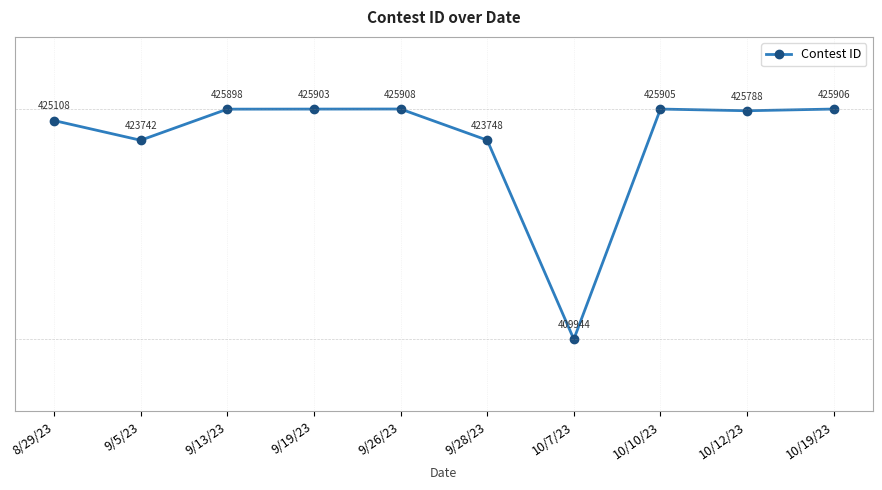

How many categories are shown in the chart?

10